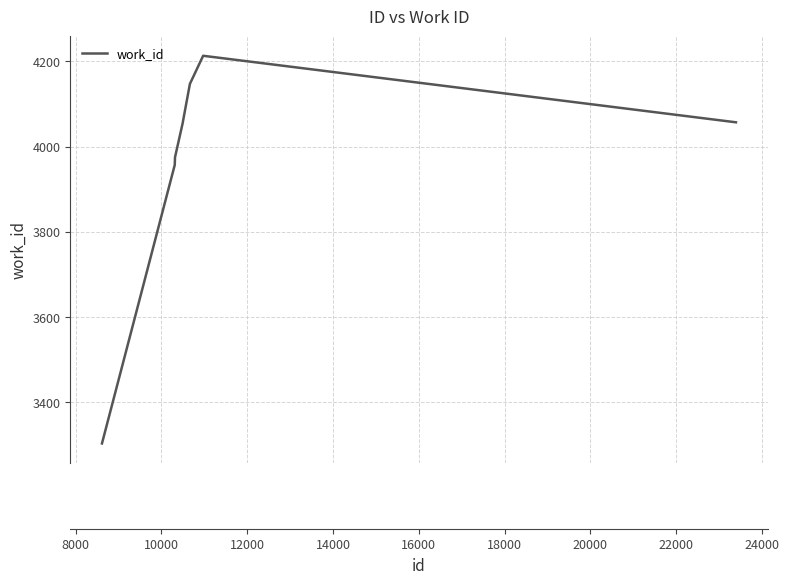

How many distinct data groups are displayed?

1